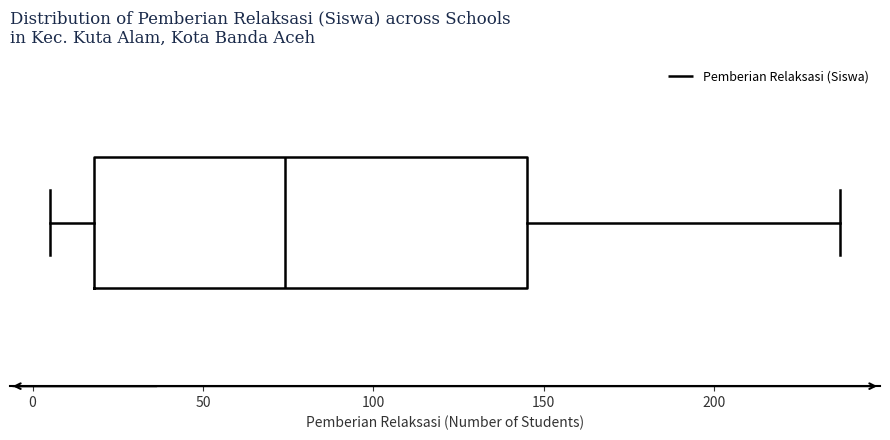

Where is the right edge of the box on the x-axis? The values are not printed on the chart, so give them approximately, as read against the axis.

145